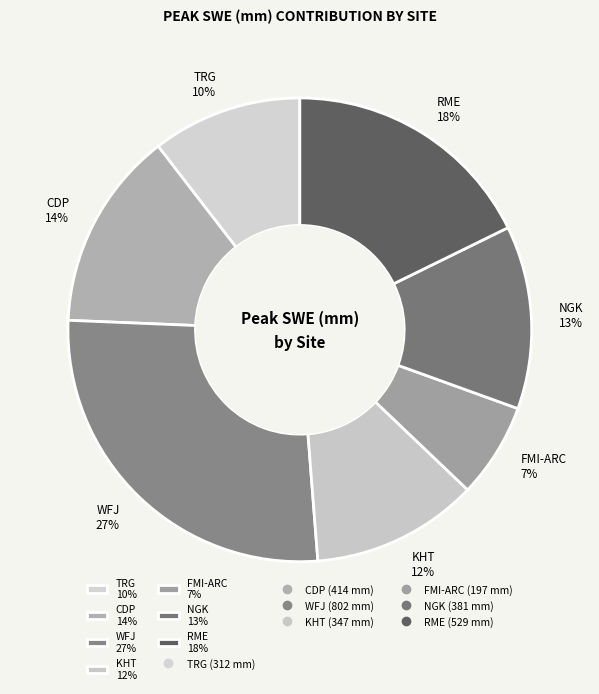

Is the sum of RME 18% and WFJ 27% greater than half?

No